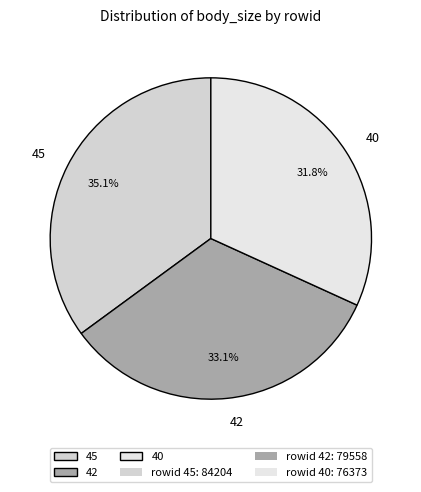

Is there a majority slice in this chart?

No